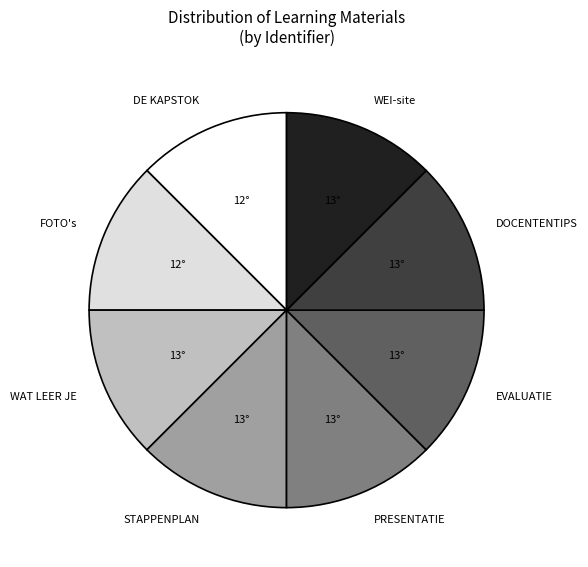

Is it true that EVALUATIE is 22% of the pie?

False